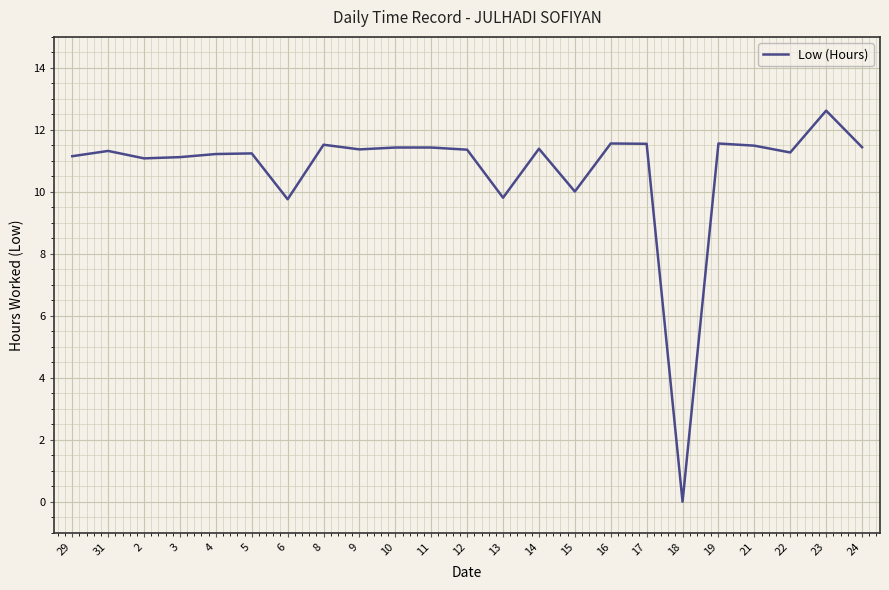

What position from the right is 18?

6